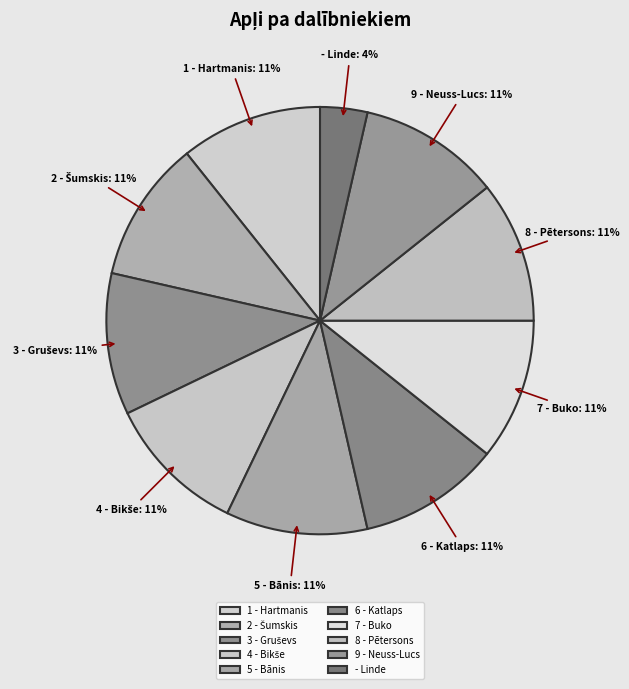

To the nearest percent, what percentage of the pie is 1 - Hartmanis?

11%